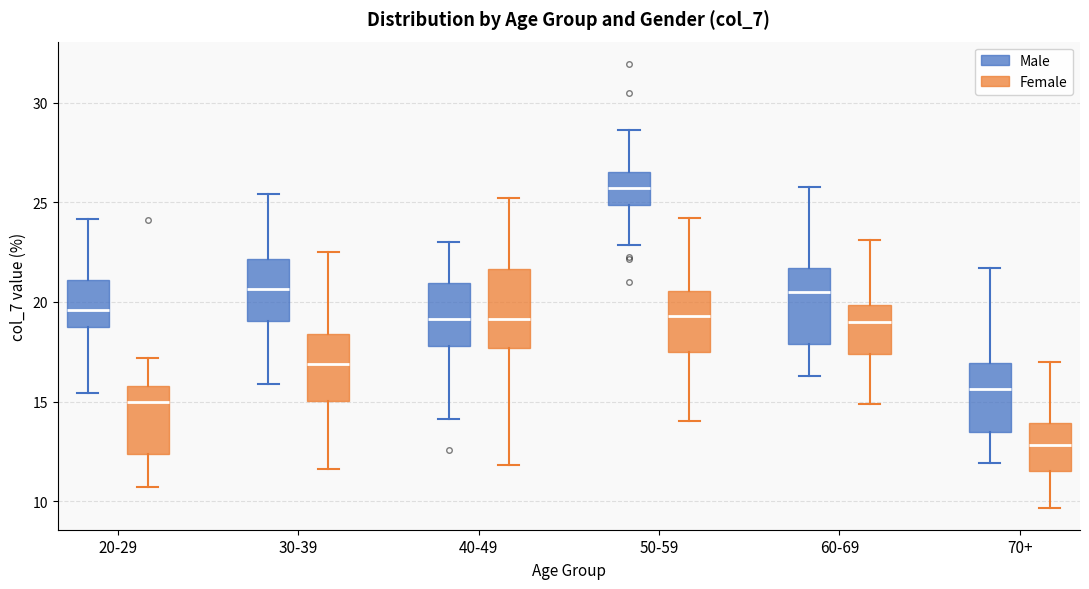

Where does the upper whisker of the box for 60-69 (Female) end on the y-axis? The values are not printed on the chart, so give them approximately, as read against the axis.

23.0